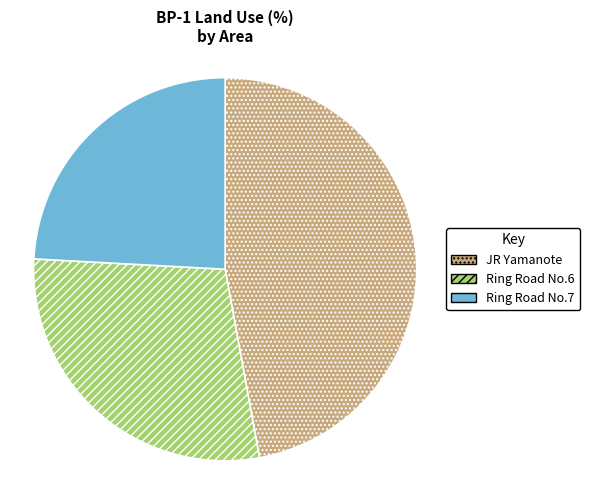

Do JR Yamanote and Ring Road No.7 together represent more than half of the pie?

Yes